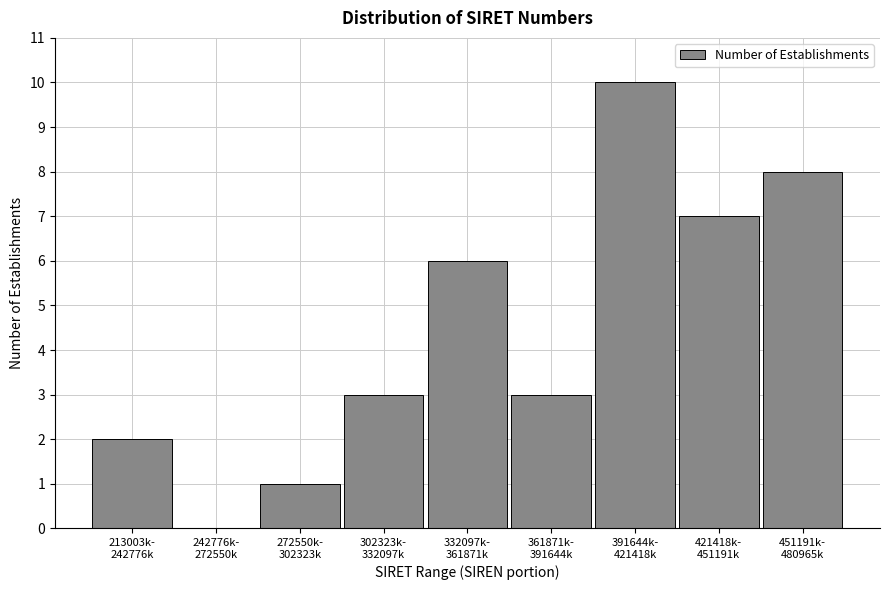

What is the greatest value displayed?

10